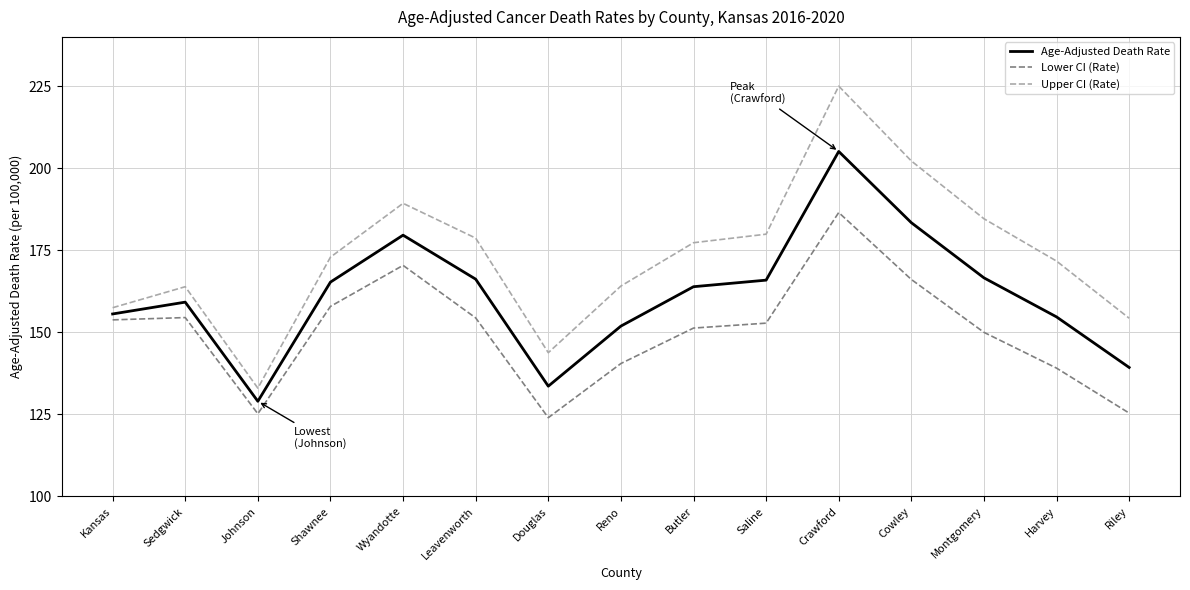

True or false: Lower CI (Rate) and Upper CI (Rate) intersect in this chart.

False